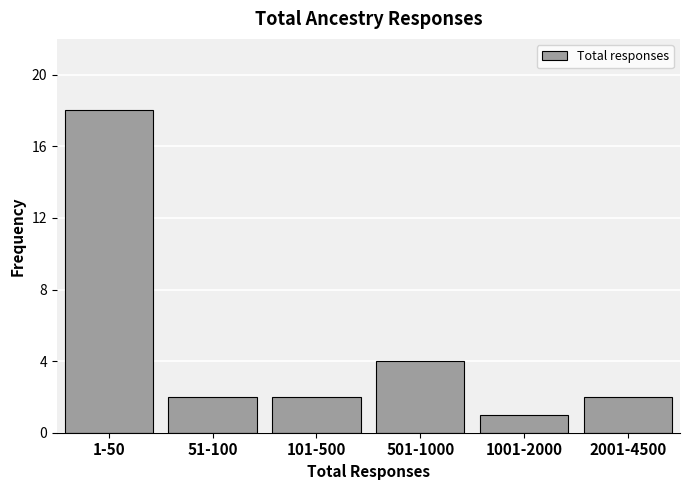

Reading right to left, list all the values displayed in this chart.

2001-4500=2	1001-2000=1	501-1000=4	101-500=2	51-100=2	1-50=18